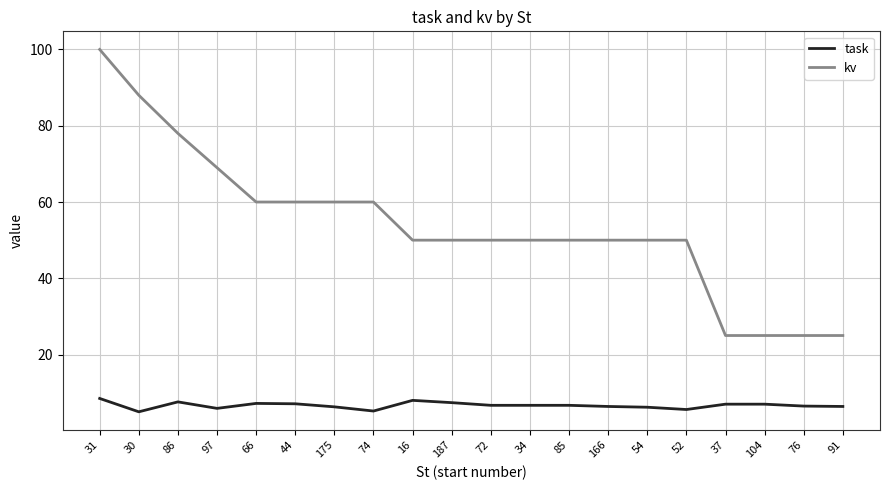

What position from the left is 97?

4